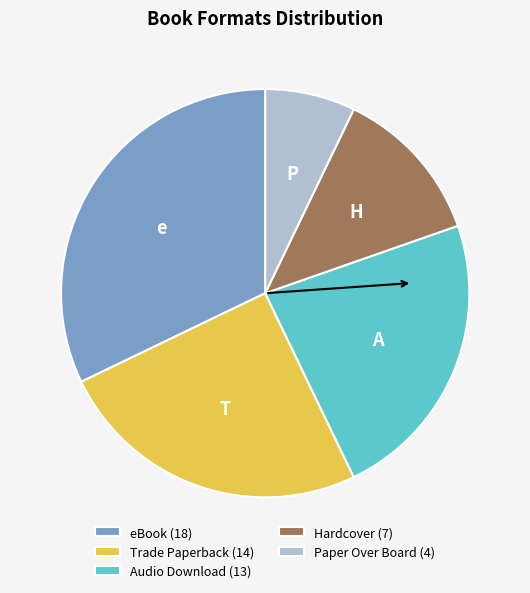

Approximately how many times larger is the value at Paper Over Board compared to Audio Download?

0.3